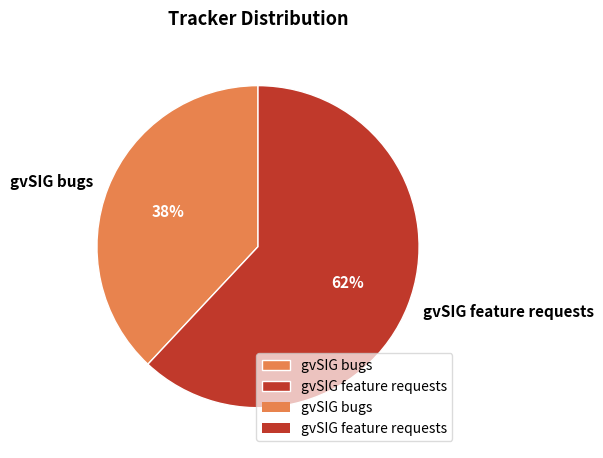

Which category accounts for the majority?

gvSIG feature requests